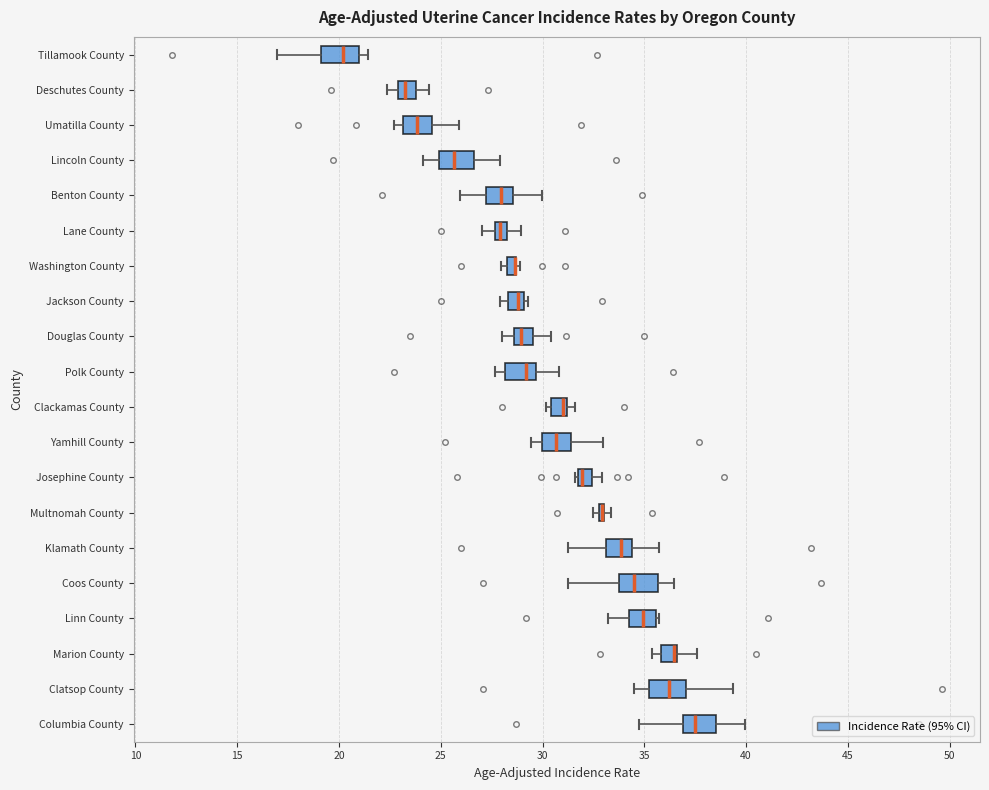

Where does the right whisker of the box for Umatilla County end on the x-axis? The values are not printed on the chart, so give them approximately, as read against the axis.

26.0